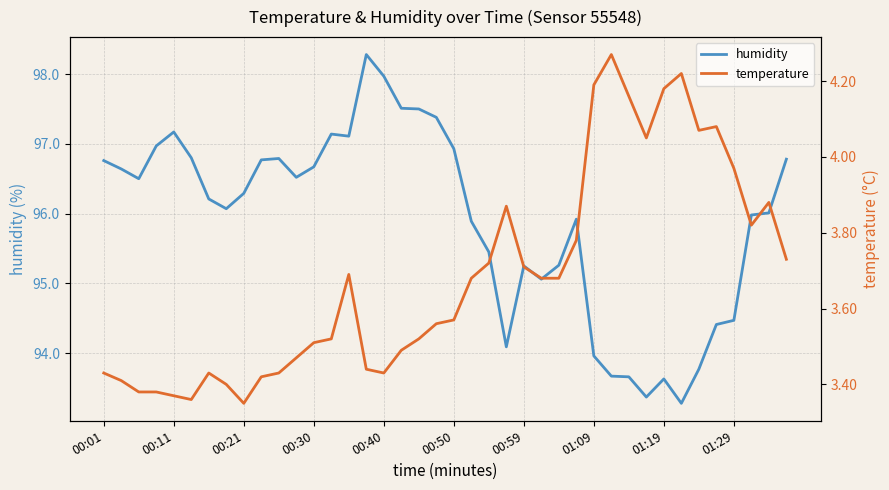

True or false: temperature and humidity intersect in this chart.

False